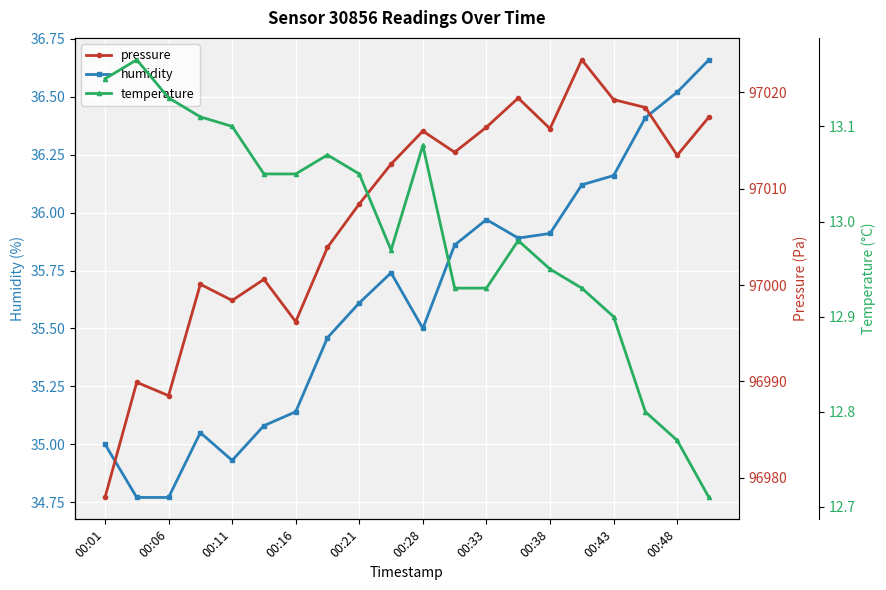

True or false: humidity has more than 2 points higher than both neighbors.

True